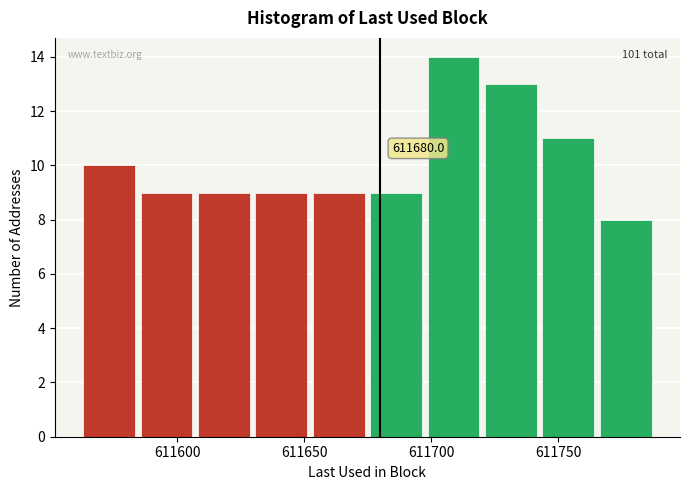

Which range on the x-axis has the tallest bar?

611700 to 611720